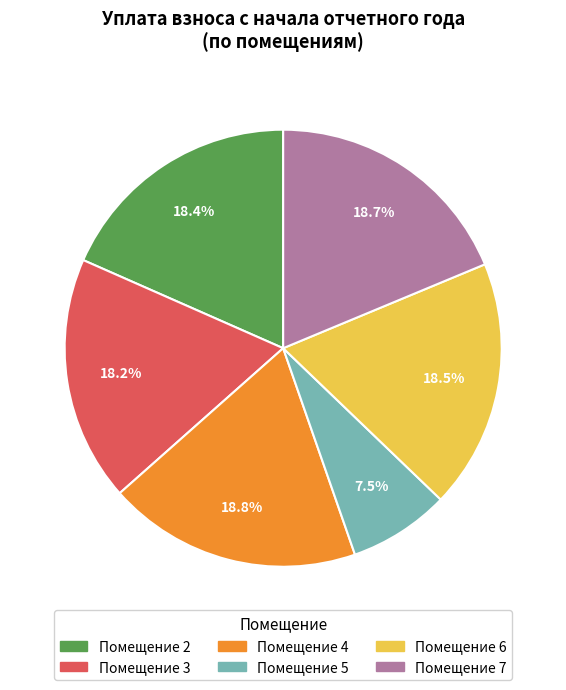

Is there a majority slice in this chart?

No